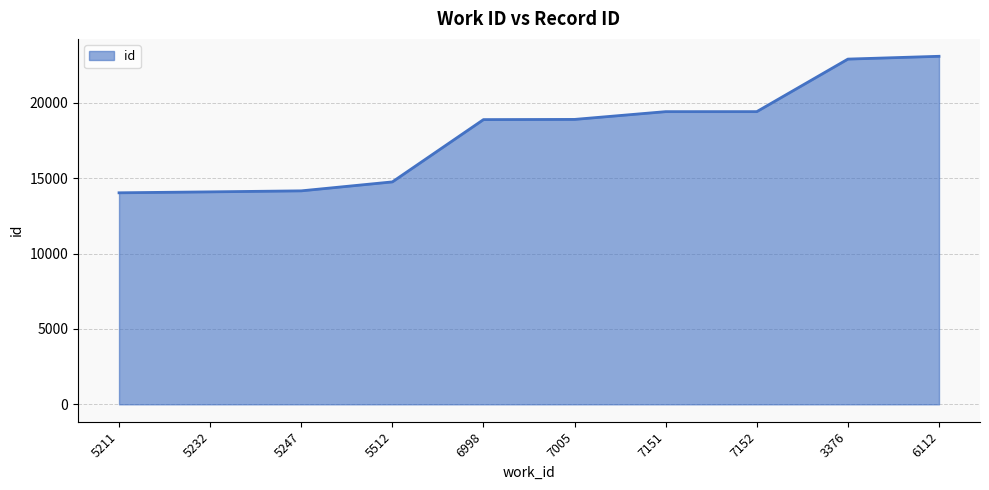

What is the ratio of the value at 5247 to the value at 5211?

1.0